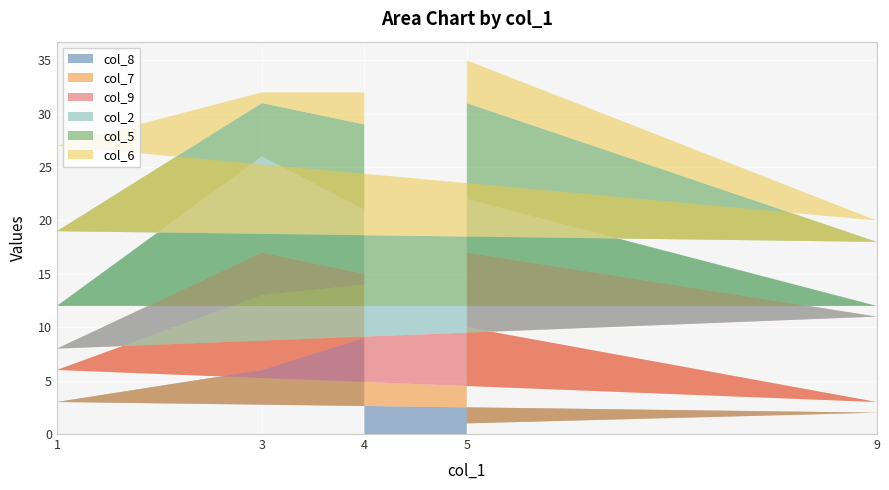

What are all the series names shown in the legend?

col_8, col_7, col_9, col_2, col_5, col_6